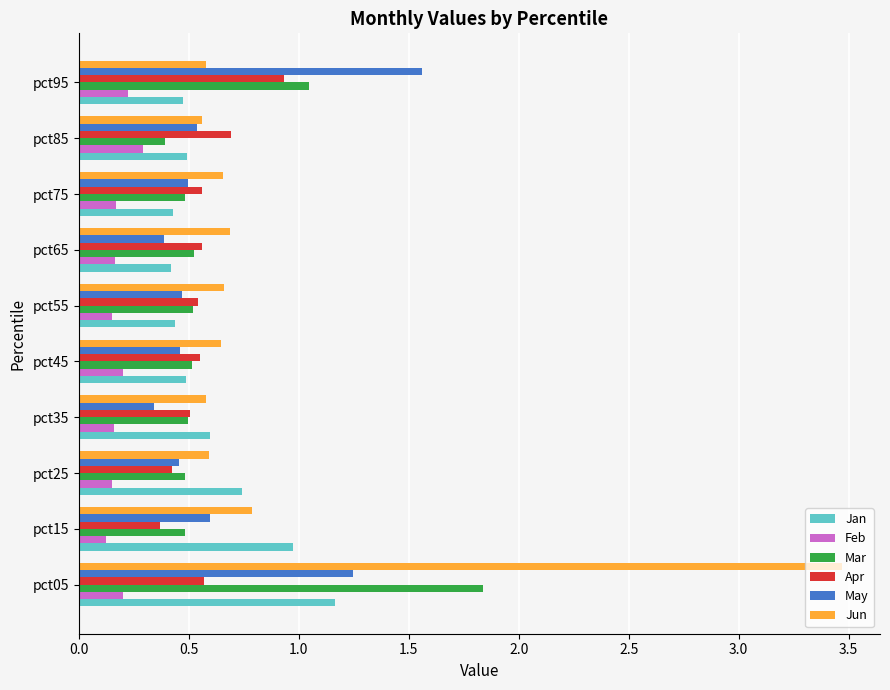

Which series has the widest spread of values?

Jun